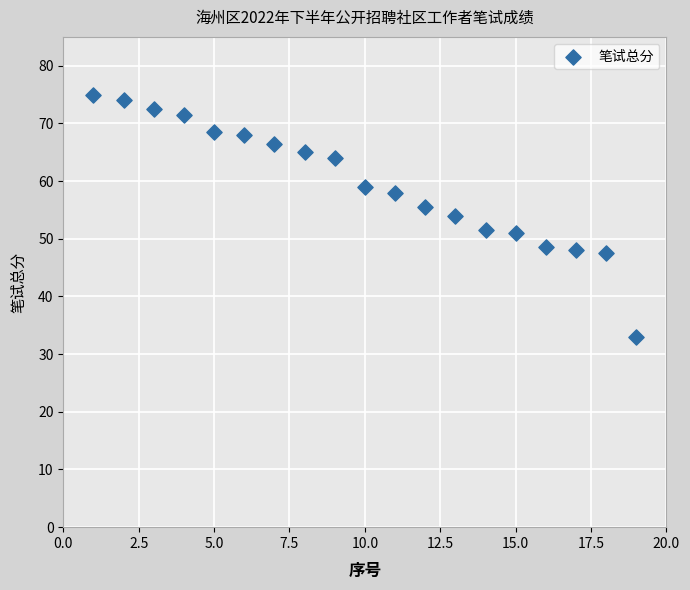

What is the range of Y values (max minus min)?

42.0